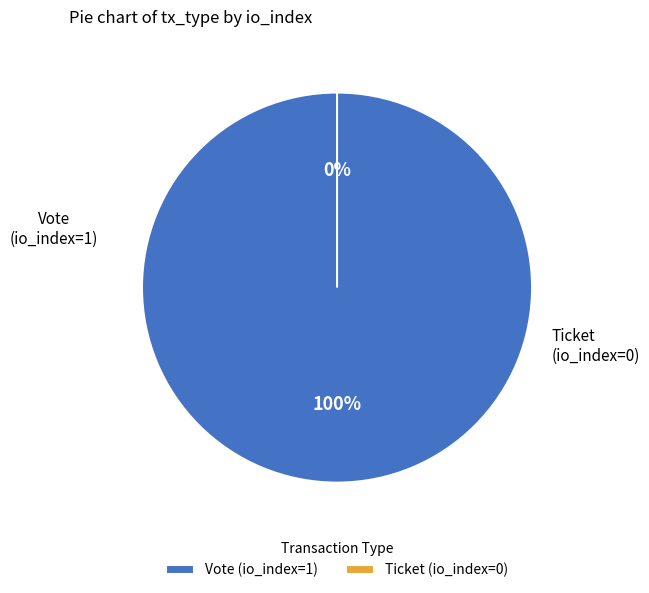

How many slices are in this pie chart?

2